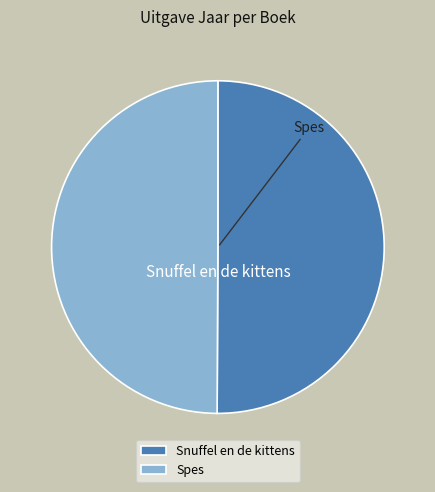

What percentage is the Snuffel en de kittens slice, to the nearest percent?

50%